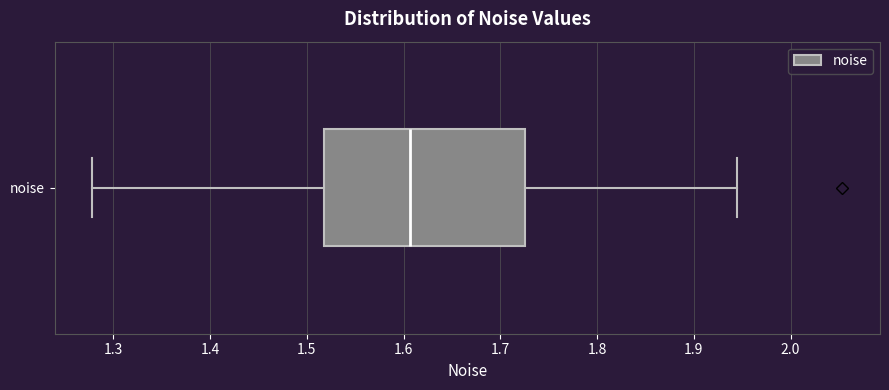

Where is the left edge of the box for noise on the x-axis? The values are not printed on the chart, so give them approximately, as read against the axis.

1.52